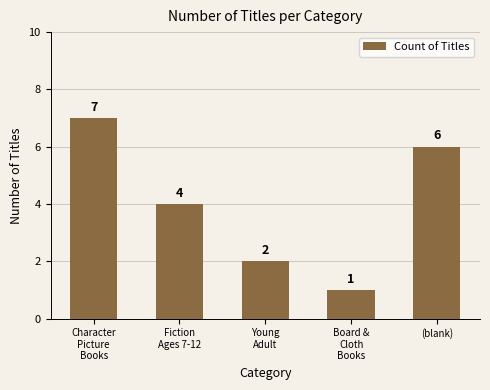

What is the minimum value shown in the chart?

1